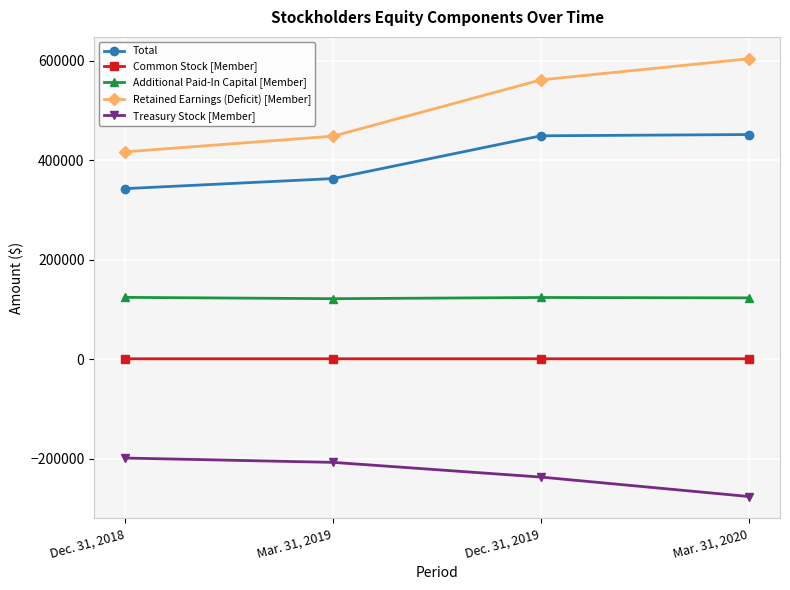

At Dec. 31, 2019, list the series in order from smallest to largest.

Treasury Stock [Member], Common Stock [Member], Additional Paid-In Capital [Member], Total, Retained Earnings (Deficit) [Member]